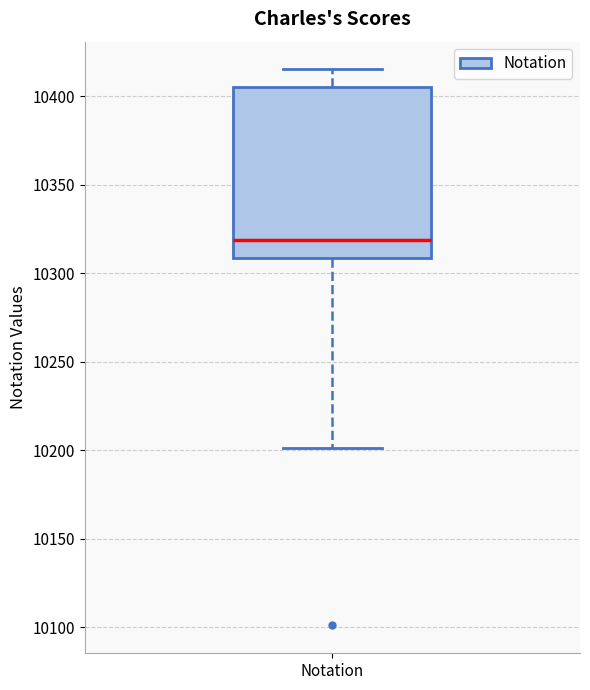

Where does the upper whisker of the box for Notation end on the y-axis? The values are not printed on the chart, so give them approximately, as read against the axis.

10415